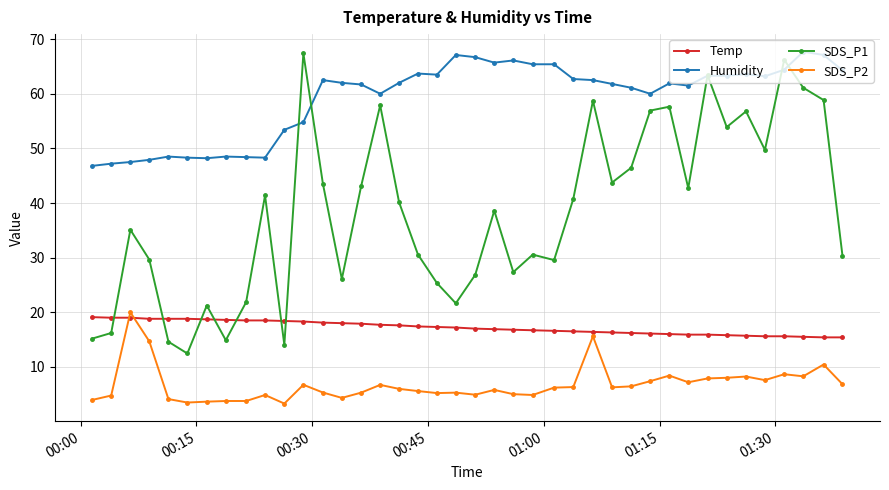

Rank the series by their average value, from lowest to highest.

SDS_P2, Temp, SDS_P1, Humidity